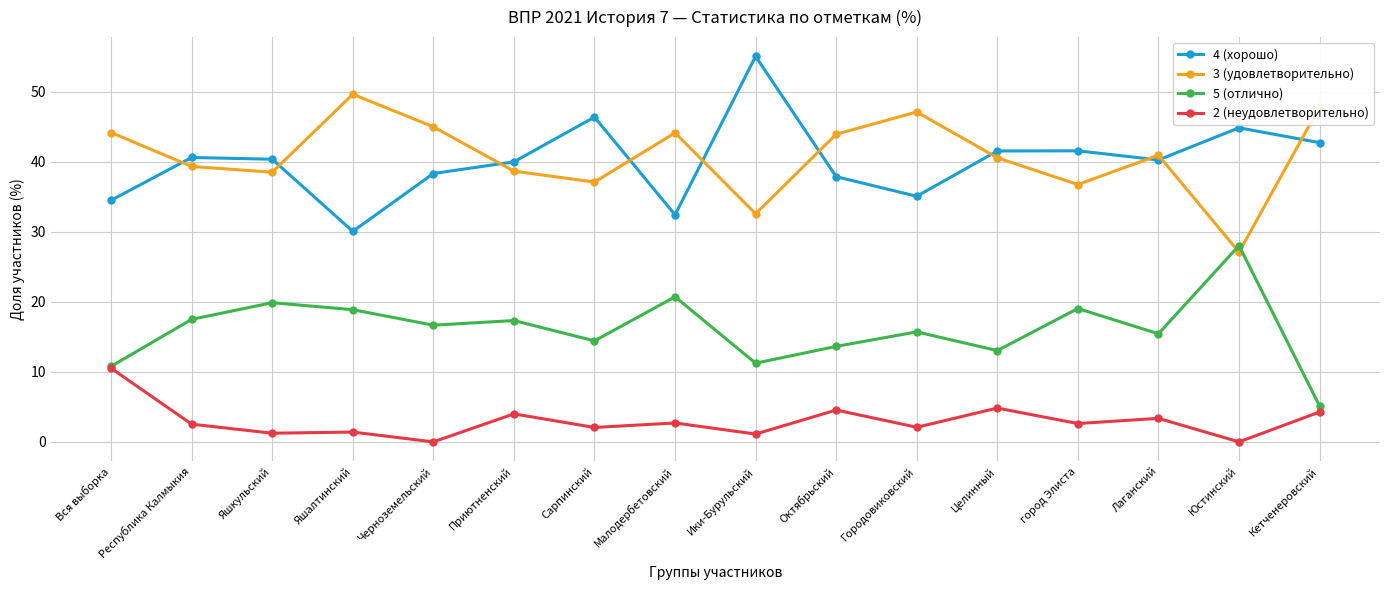

Count the number of data series in this chart.

4